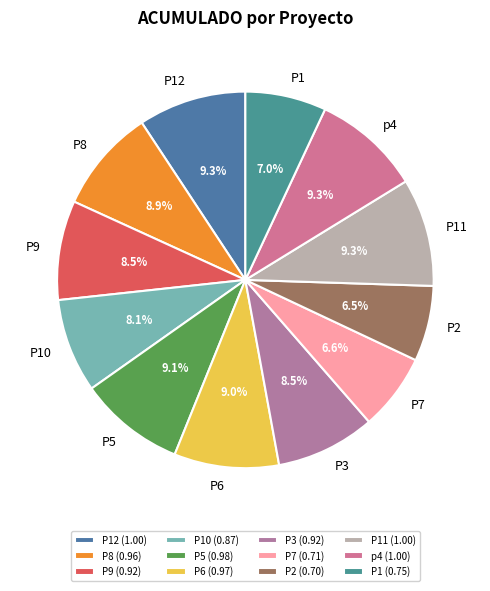

Combined, do P10 and P8 account for over 50%?

No